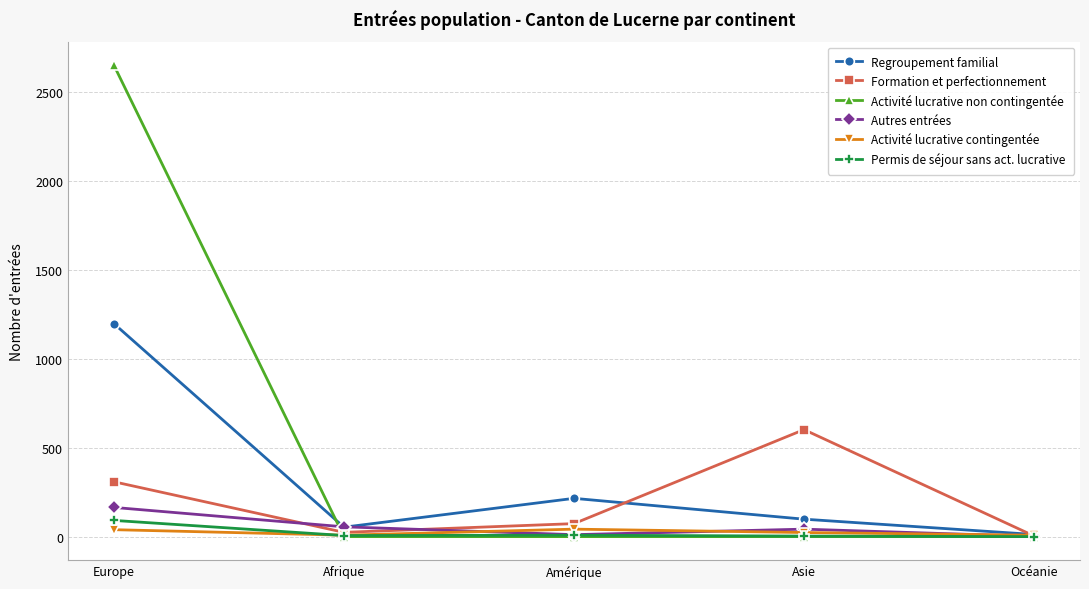

In Permis de séjour sans act. lucrative, how many points are lower than both neighbors (excluding endpoints)?

1